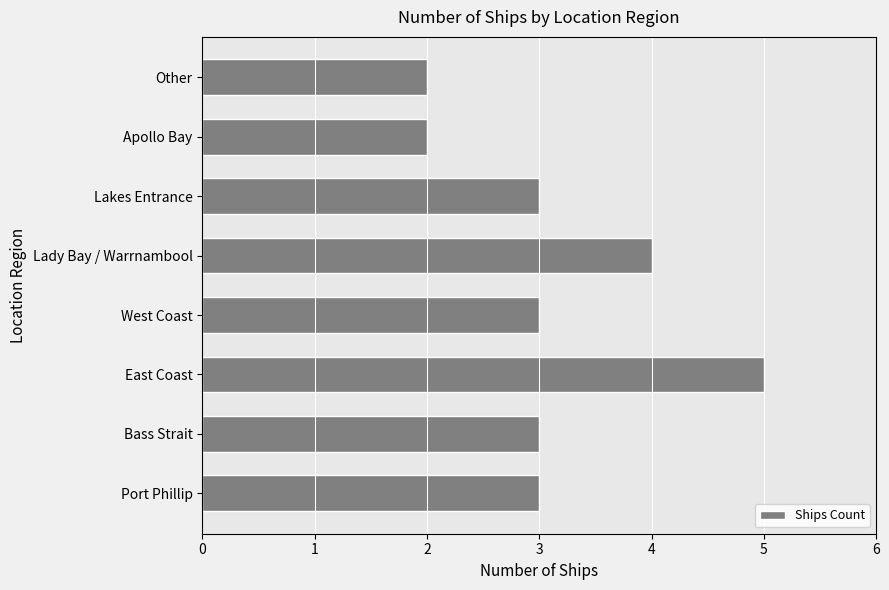

True or false: the data shows 3 at Port Phillip.

True